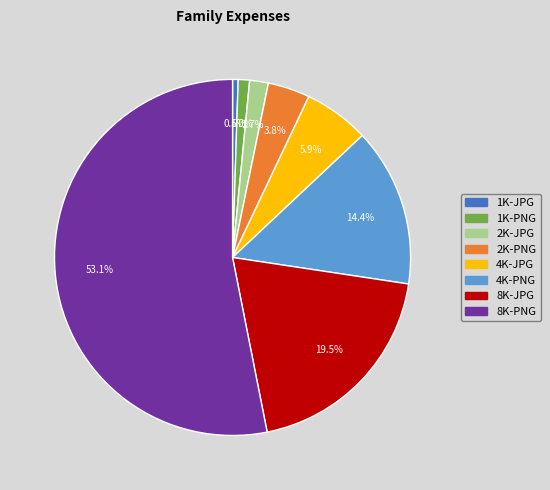

To the nearest percent, what is the average slice percentage?

12%